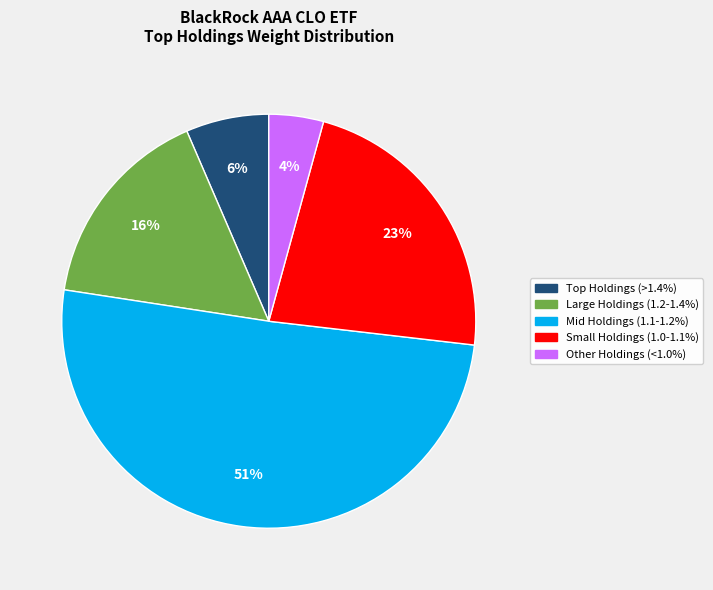

Count the number of slices in the pie.

5